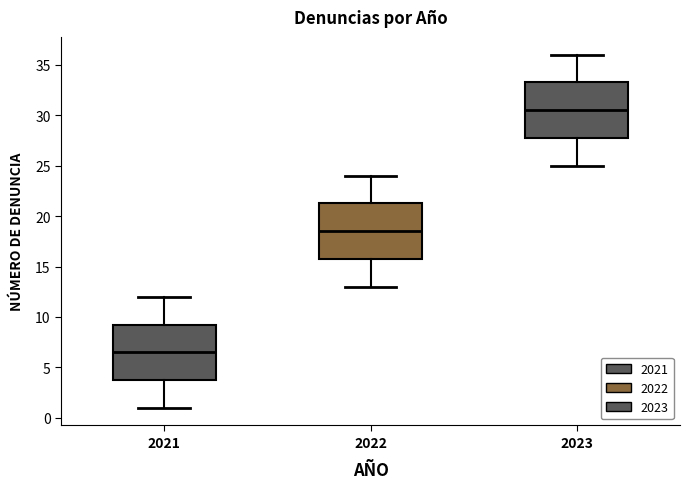

Reading left to right, transcribe this box plot: for each box, give where its median line is, the range the box spans, and where its two whiskers end, as read against the y-axis. The values are not printed on the chart, so give them approximately, as read against the axis.

2021: median 6.5, box 4.0 to 9.5, whiskers 1.0 to 12.0
2022: median 18.5, box 16.0 to 21.5, whiskers 13.0 to 24.0
2023: median 30.5, box 28.0 to 33.5, whiskers 25.0 to 36.0